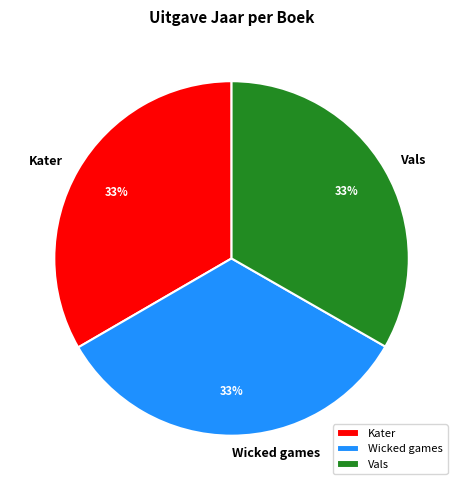

Combined, do Kater and Vals account for over 50%?

Yes